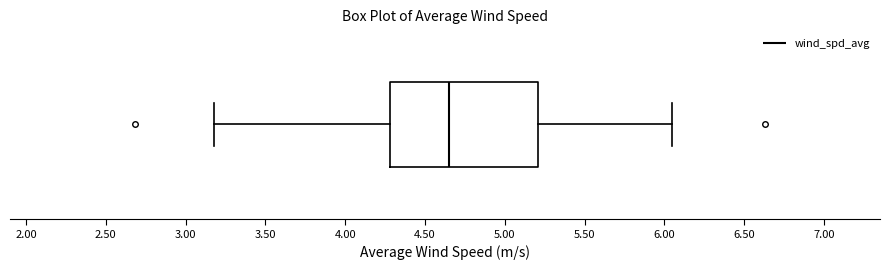

Transcribe this box plot: give where the median line is, the range the box spans, and where the two whiskers end, as read against the x-axis. The values are not printed on the chart, so give them approximately, as read against the axis.

median 4.65, box 4.30 to 5.20, whiskers 3.20 to 6.05